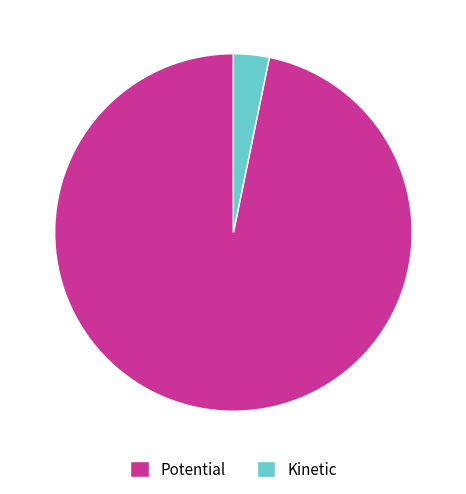

Rank the categories by value from highest to lowest.

Potential, Kinetic